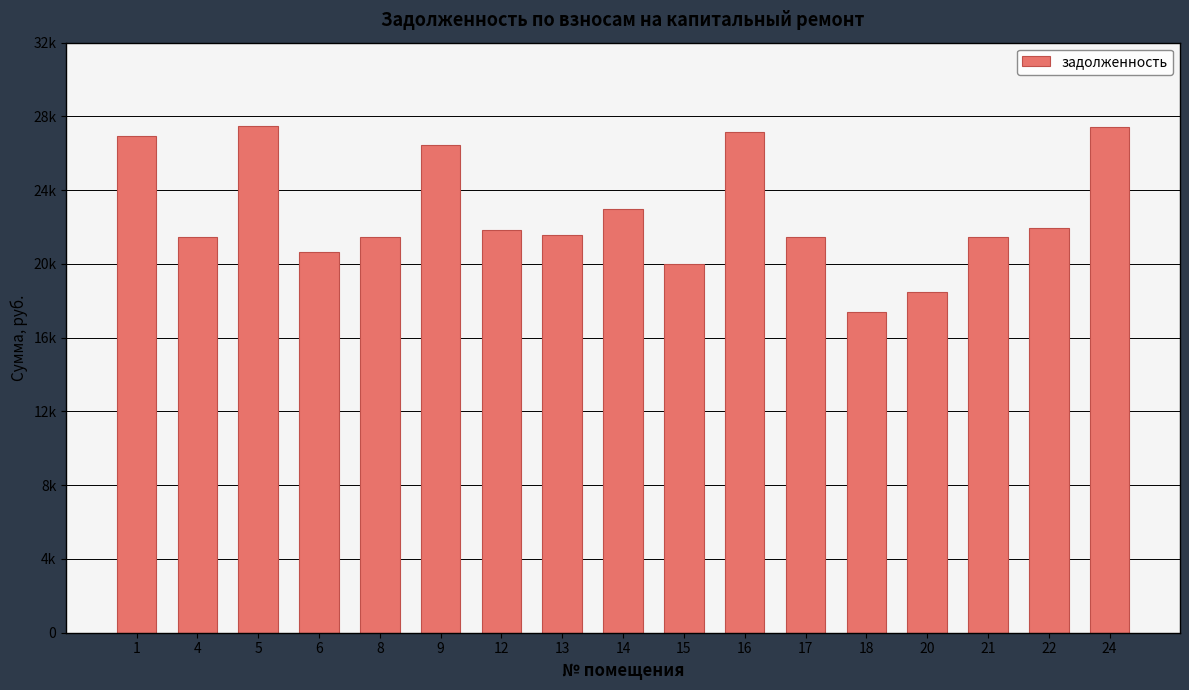

Are the bars horizontal?

No